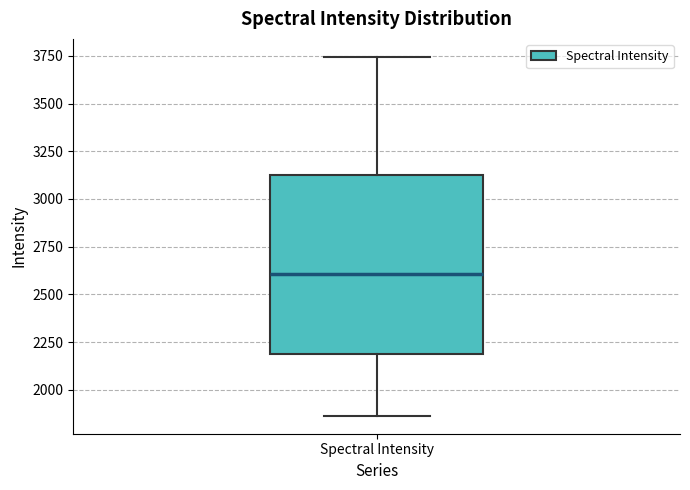

Read this box plot against the y-axis: the position of the median line, the range covered by the box, and the ends of both whiskers. The values are not printed on the chart, so give them approximately, as read against the axis.

median 2600, box 2200 to 3150, whiskers 1850 to 3750